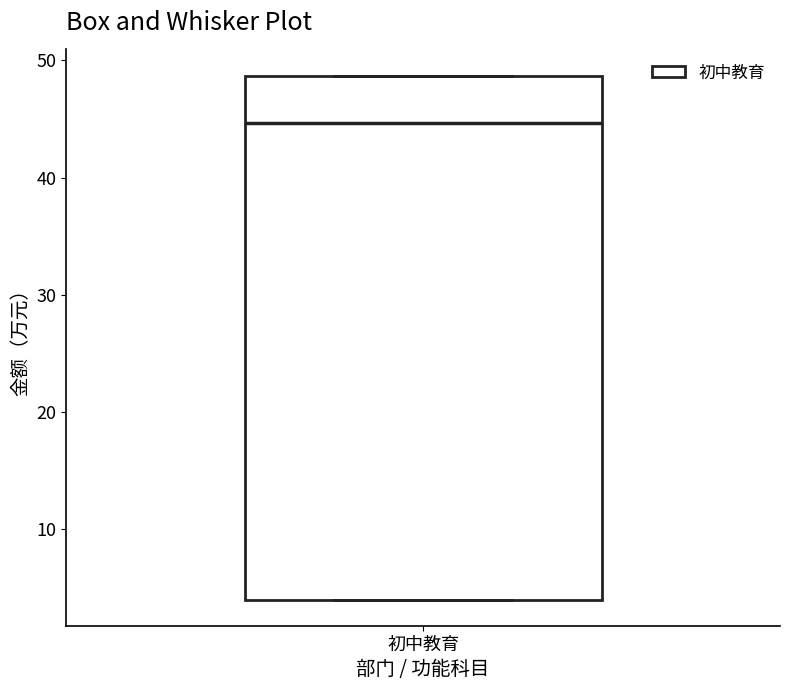

Transcribe this box plot: give where the median line is, the range the box spans, and where the two whiskers end, as read against the y-axis. The values are not printed on the chart, so give them approximately, as read against the axis.

median 45, box 4 to 49, whiskers 4 to 49